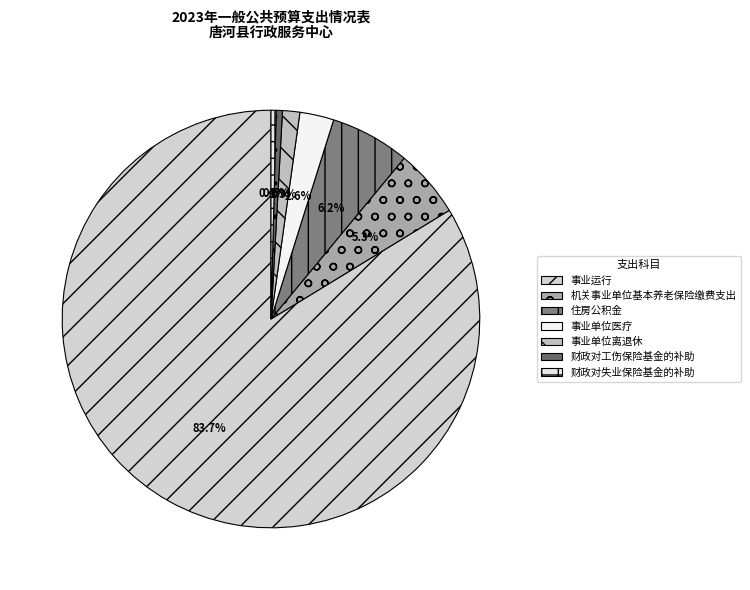

To the nearest percent, what is the difference between the 财政对失业保险基金的补助 and 住房公积金 slice percentages?

6%